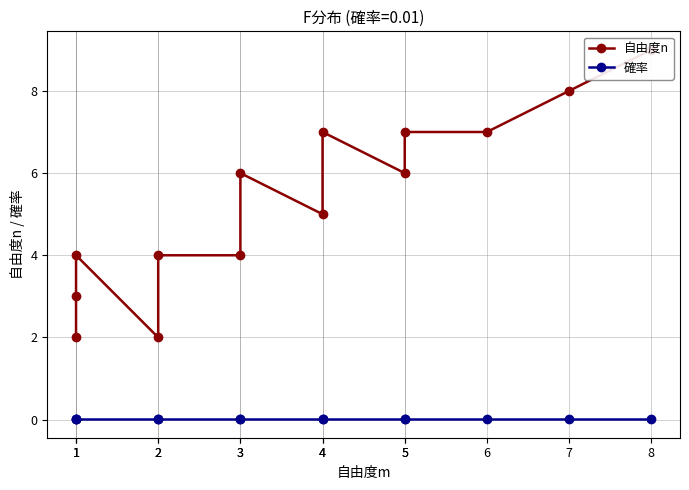

How many lines are shown in the chart?

2